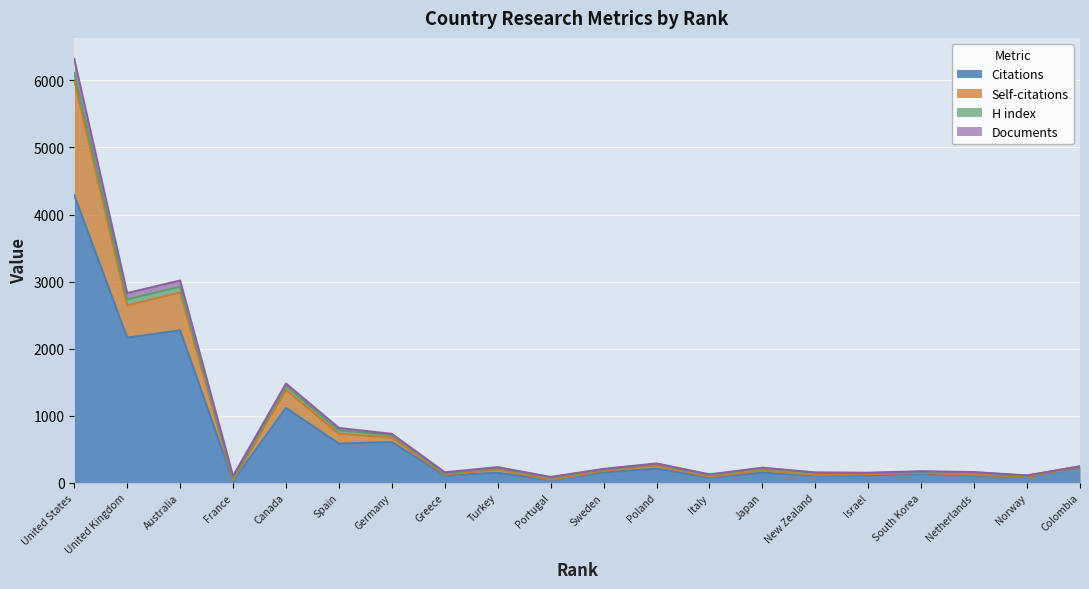

The value of Citations at United States is 4289. True or false?

True